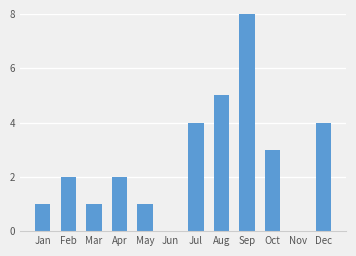

How many data points does each series have?

12